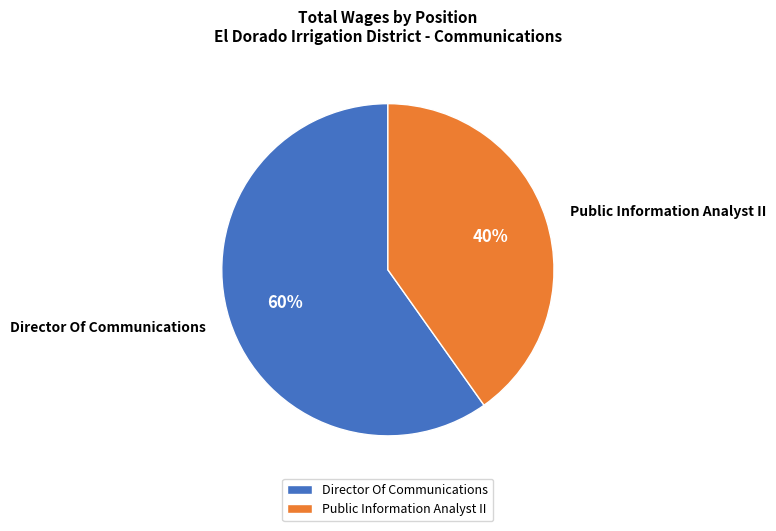

How many segments does this pie chart have?

2